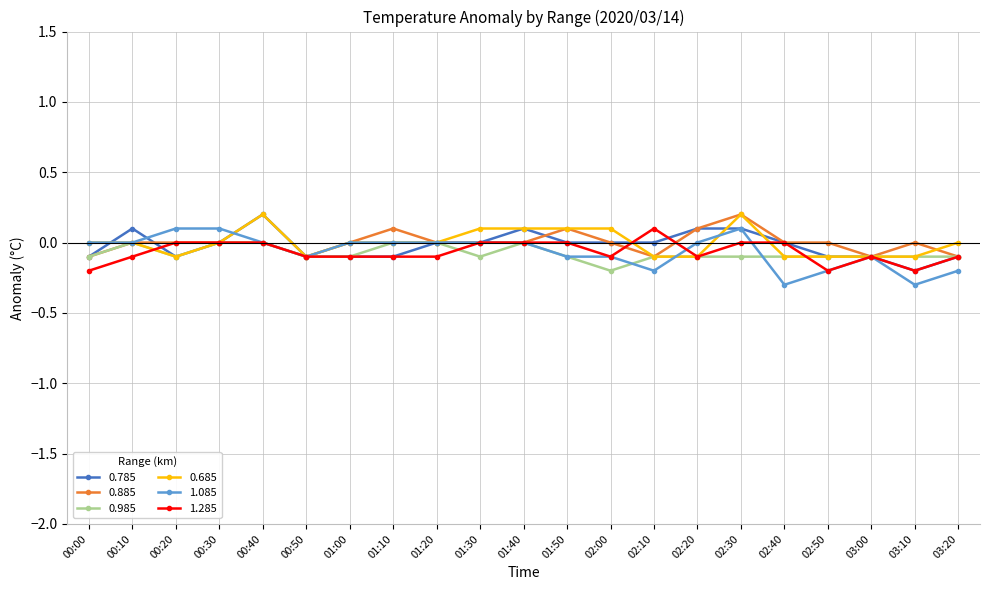

What is the difference between the highest and lowest values at 02:10?

0.3